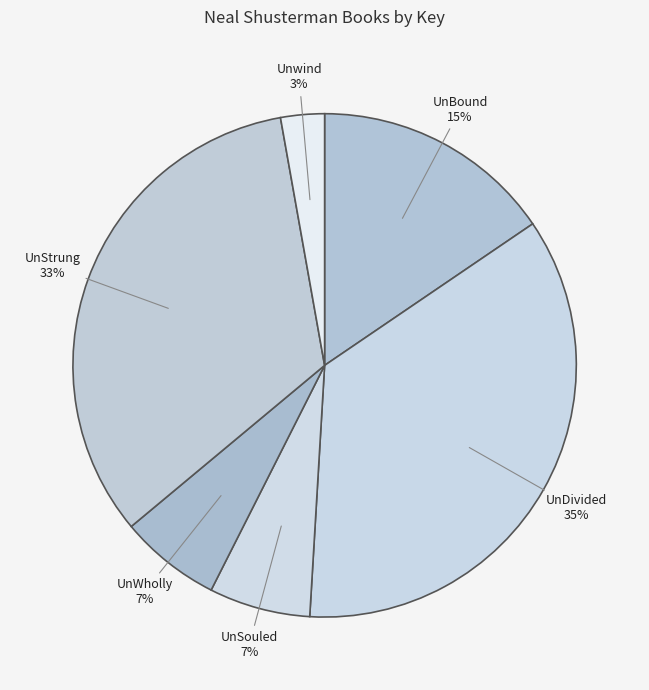

Which category has the smallest portion of the pie?

Unwind